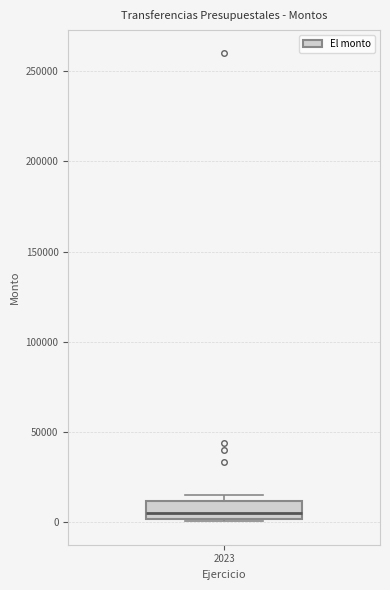

Read this box plot against the y-axis: the position of the median line, the range covered by the box, and the ends of both whiskers. The values are not printed on the chart, so give them approximately, as read against the axis.

median 5000, box 0 to 10000, whiskers 0 to 15000